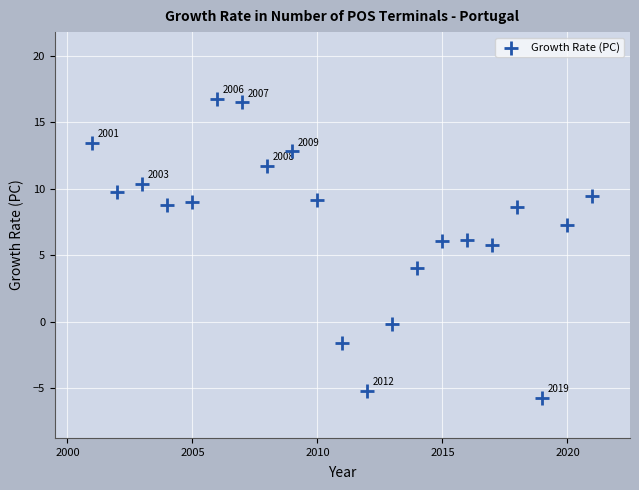

What is the range of Y values (max minus min)?

22.5